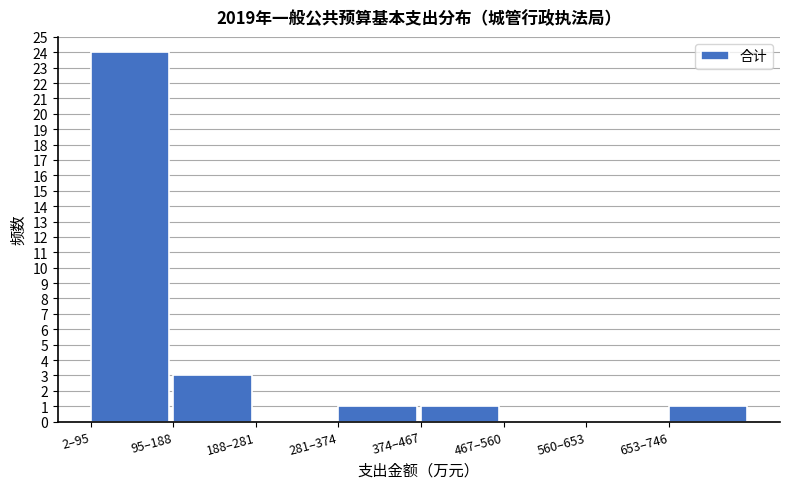

Reading left to right, transcribe all the data shown in this chart.

2–95=24	95–188=3	188–281=0	281–374=1	374–467=1	467–560=0	560–653=0	653–746=1